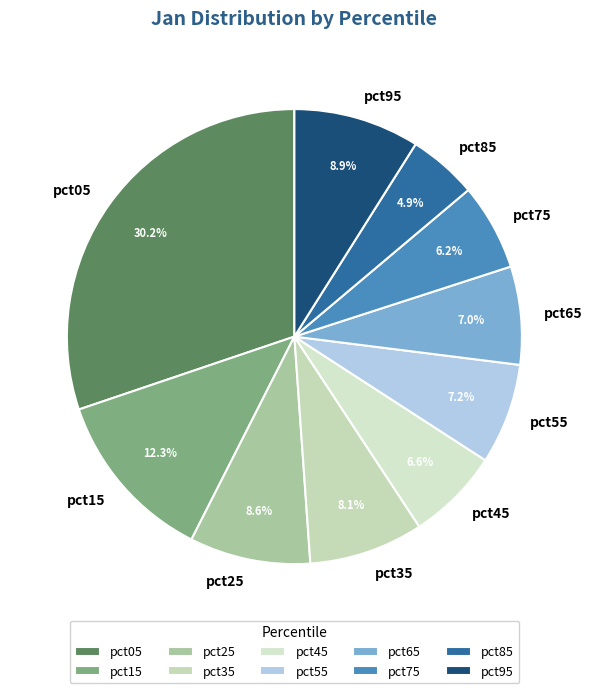

How many slices are in this pie chart?

10